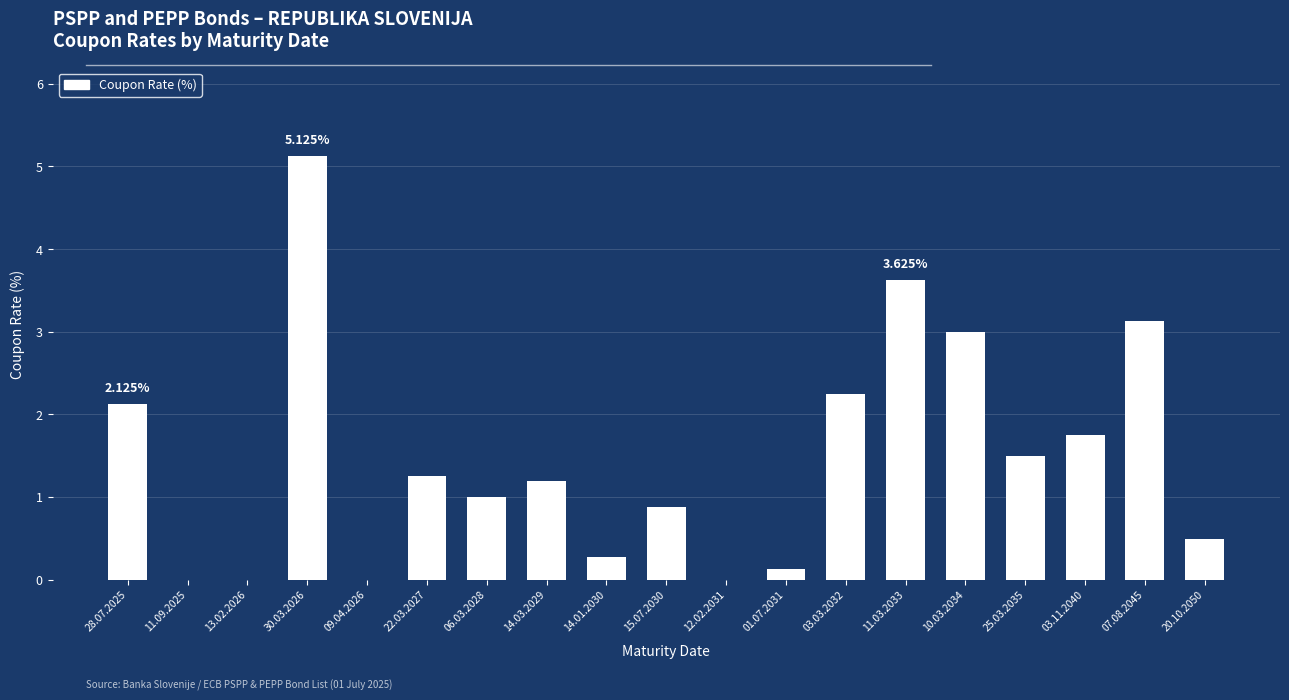

What is the sum of all values?

27.7